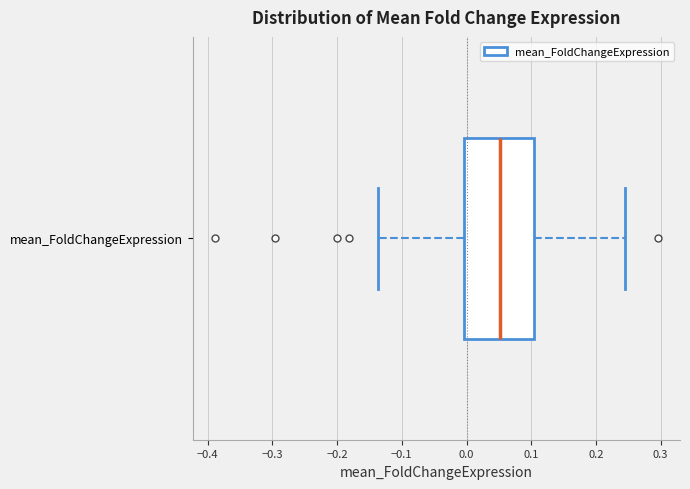

Transcribe this box plot: give where the median line is, the range the box spans, and where the two whiskers end, as read against the x-axis. The values are not printed on the chart, so give them approximately, as read against the axis.

median 0.05, box 0.00 to 0.10, whiskers -0.14 to 0.25